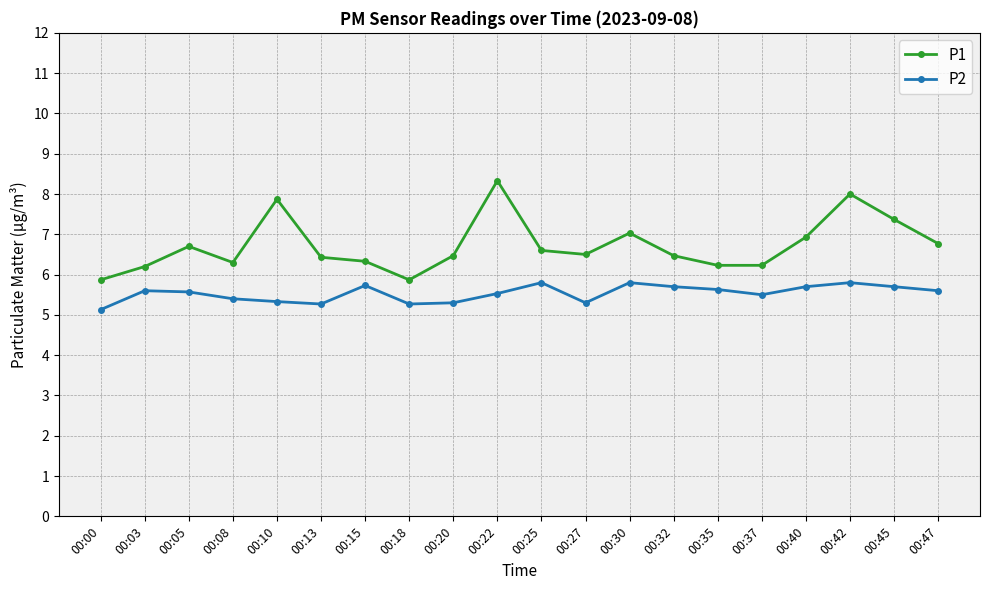

What is the total value across all series at 00:42?

13.8